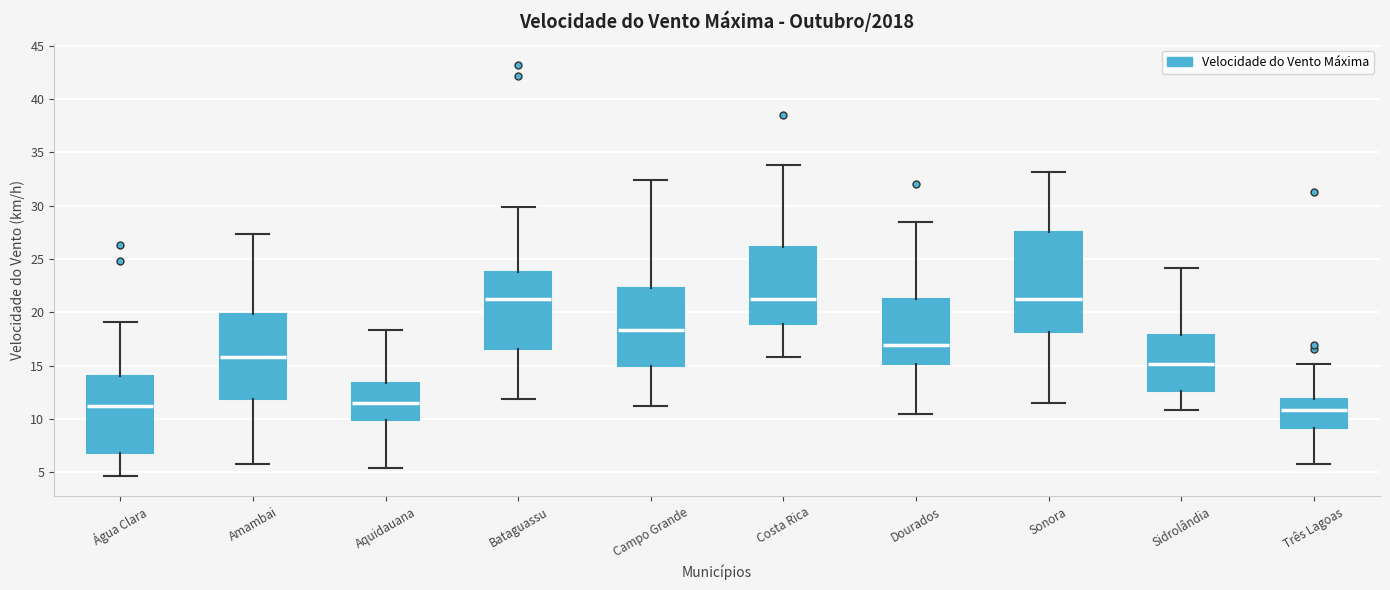

Reading left to right, read every box against the y-axis: the position of its median line, the range the box covers, and the ends of its whiskers. The values are not printed on the chart, so give them approximately, as read against the axis.

Água Clara: median 11.0, box 7.0 to 14.0, whiskers 4.5 to 19.0
Amambai: median 16.0, box 12.0 to 20.0, whiskers 6.0 to 27.5
Aquidauana: median 11.5, box 10.0 to 13.5, whiskers 5.5 to 18.5
Bataguassu: median 21.0, box 16.5 to 24.0, whiskers 12.0 to 30.0
Campo Grande: median 18.5, box 15.0 to 22.5, whiskers 11.0 to 32.5
Costa Rica: median 21.0, box 19.0 to 26.0, whiskers 16.0 to 34.0
Dourados: median 17.0, box 15.0 to 21.0, whiskers 10.5 to 28.5
Sonora: median 21.0, box 18.0 to 27.5, whiskers 11.5 to 33.0
Sidrolândia: median 15.0, box 12.5 to 18.0, whiskers 11.0 to 24.0
Três Lagoas: median 11.0, box 9.0 to 12.0, whiskers 6.0 to 15.0